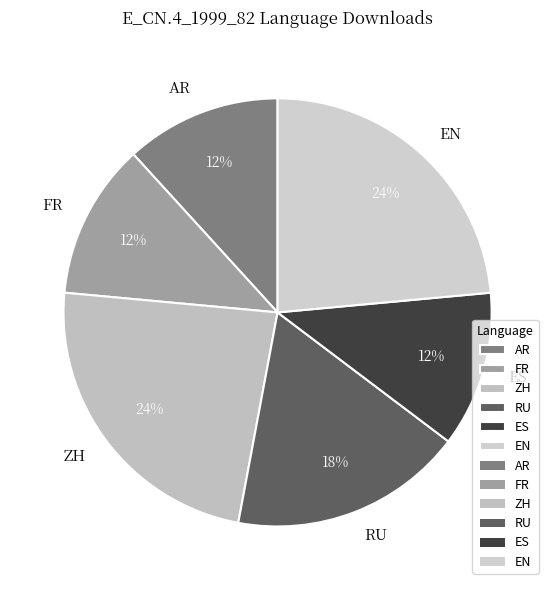

How many segments does this pie chart have?

6